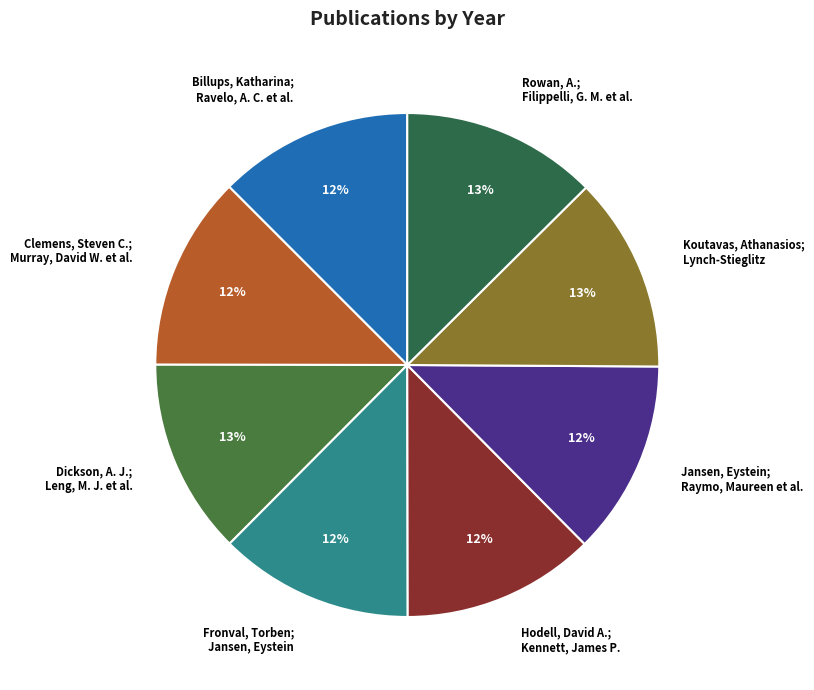

Do Rowan, A.; Filippelli, G. M. et al. and Billups, Katharina; Ravelo, A. C. et al. together represent more than half of the pie?

No